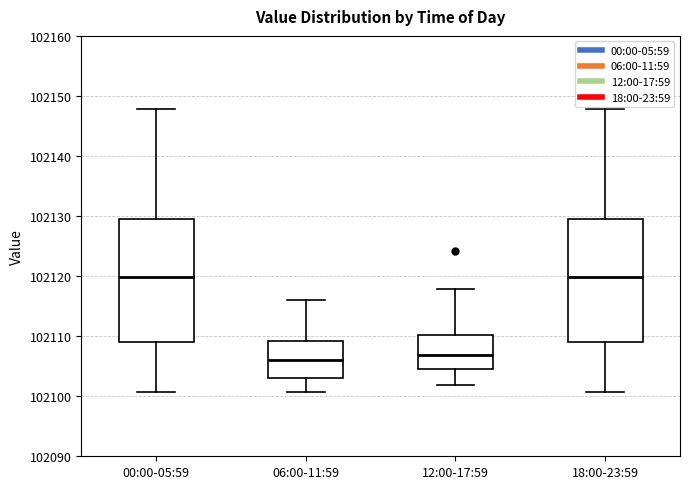

Reading left to right, read every box against the y-axis: the position of its median line, the range the box covers, and the ends of its whiskers. The values are not printed on the chart, so give them approximately, as read against the axis.

00:00-05:59: median 102120, box 102109 to 102129, whiskers 102101 to 102148
06:00-11:59: median 102106, box 102103 to 102109, whiskers 102101 to 102116
12:00-17:59: median 102107, box 102105 to 102110, whiskers 102102 to 102118
18:00-23:59: median 102120, box 102109 to 102129, whiskers 102101 to 102148